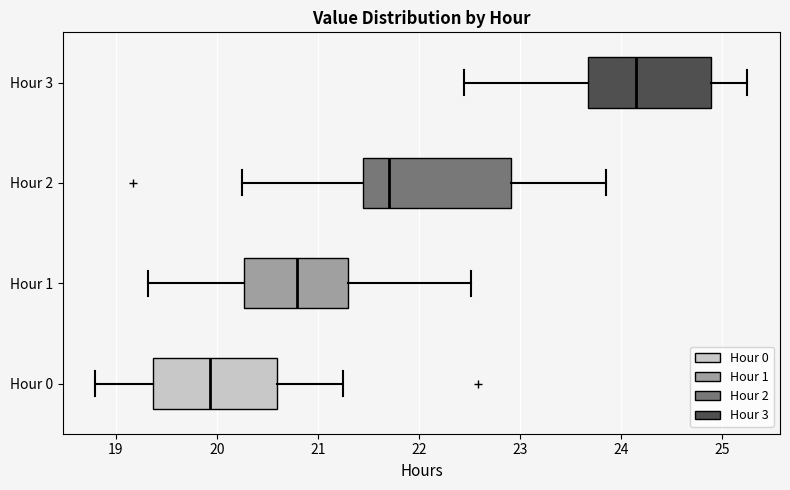

Comparing the boxes themselves (not the whiskers), which one is the widest?

Hour 2